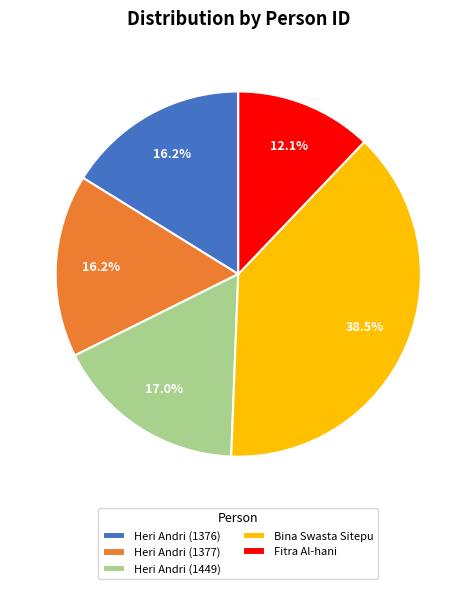

Approximately how many times larger is the value at Heri Andri (1376) compared to Fitra Al-hani?

1.3